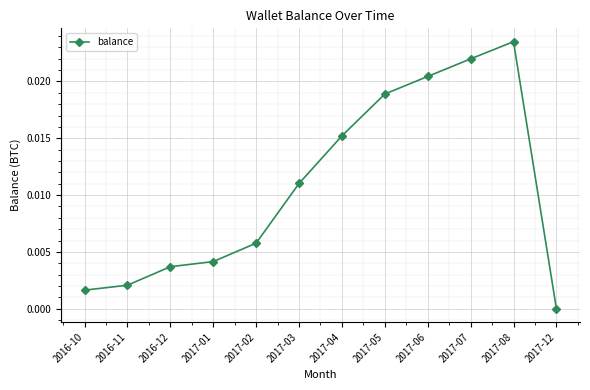

What is the label of the 12th point from the left?

2017-12